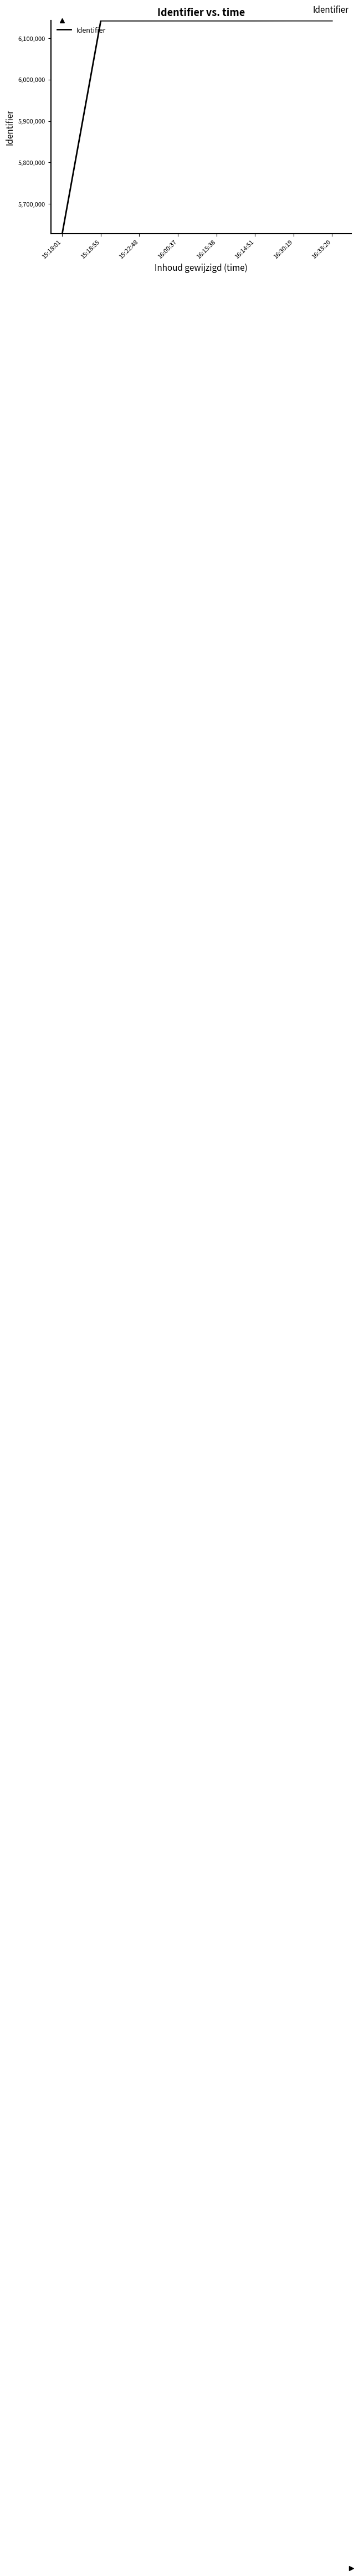

What is the greatest value displayed?

6142107